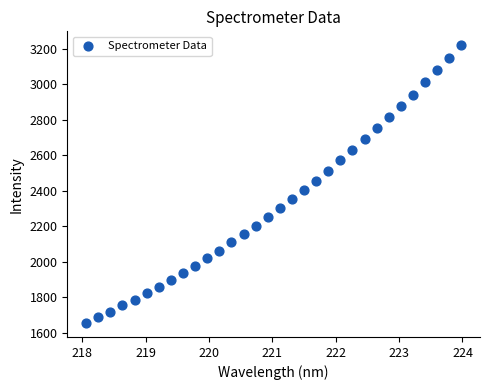

What is the range of Y values (max minus min)?

1565.5